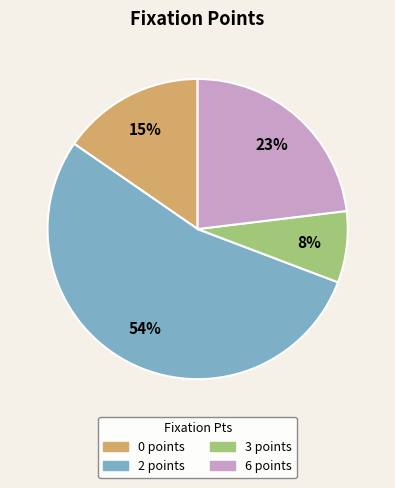

To the nearest percent, what is the difference between the largest and smallest slice percentages?

46%